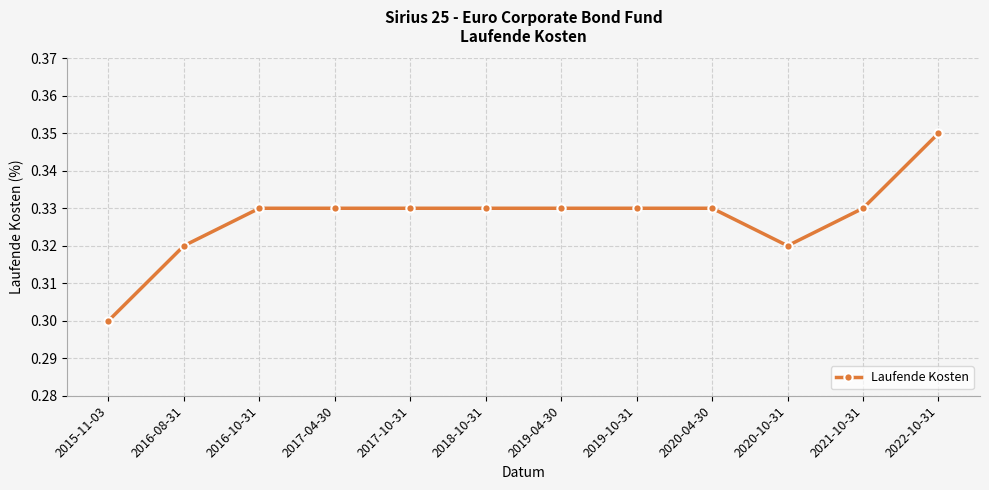

The value at 2020-10-31 is 0.1. True or false?

False